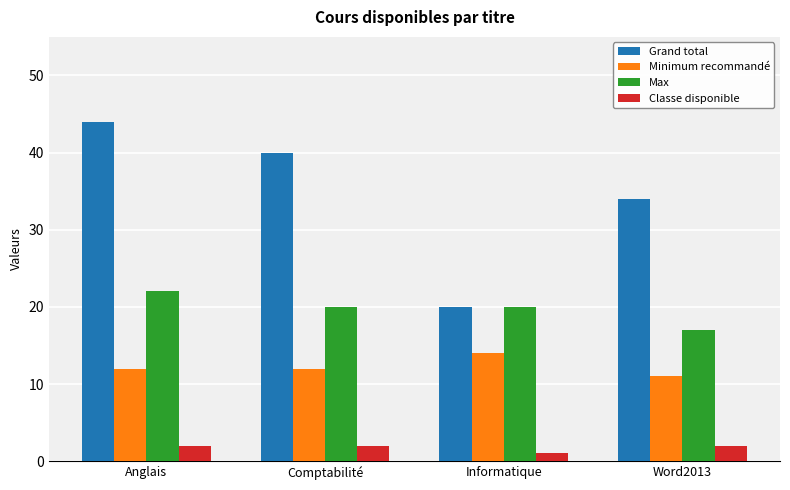

List the series in order of their overall mean, lowest first.

Classe disponible, Minimum recommandé, Max, Grand total